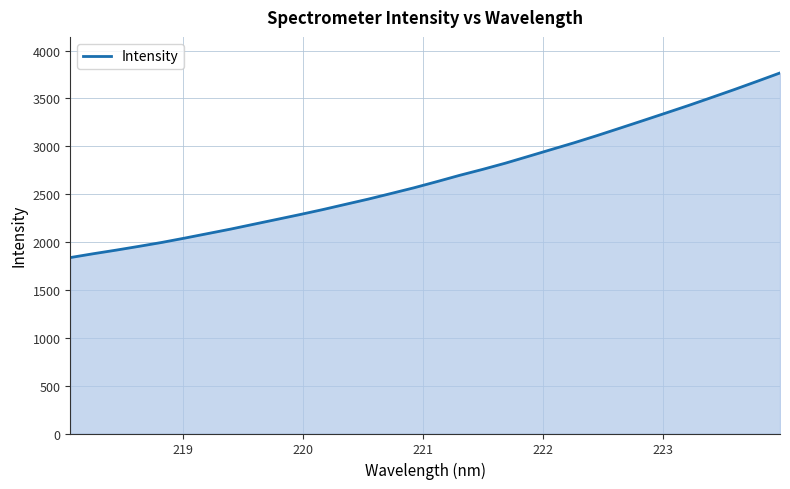

Does the chart have visible grid lines?

Yes